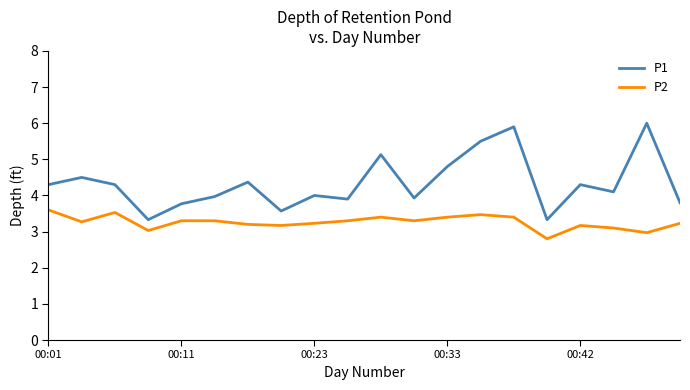

How many interior local peaks does the P1 series have?

7